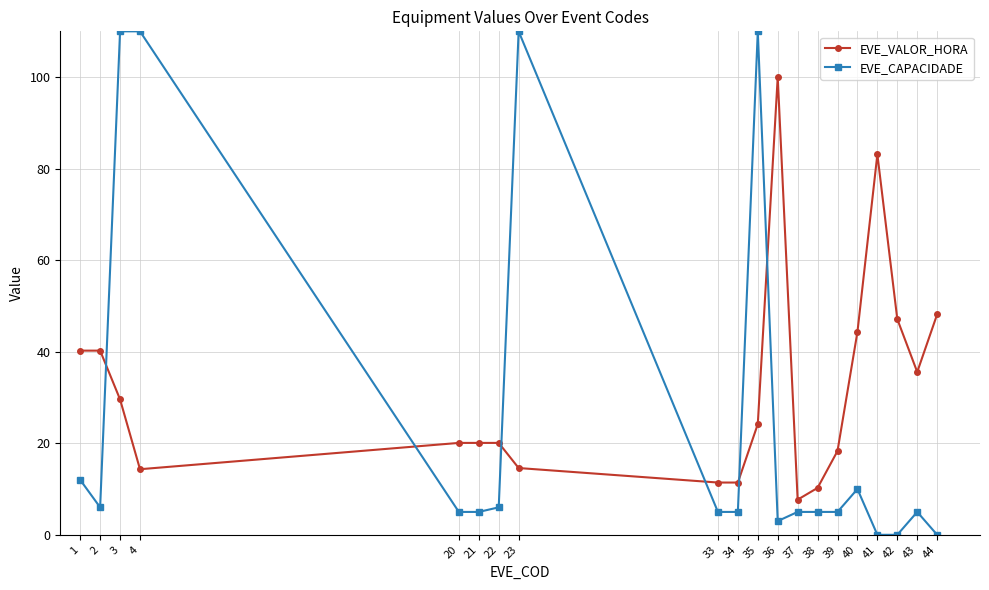

What is the sum of the EVE_VALOR_HORA values at 1 and 22?

60.3